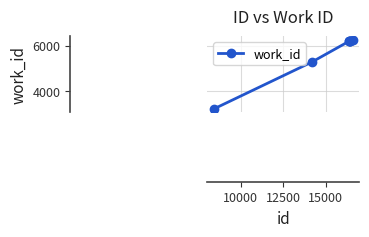

What is the greatest value displayed?

6265